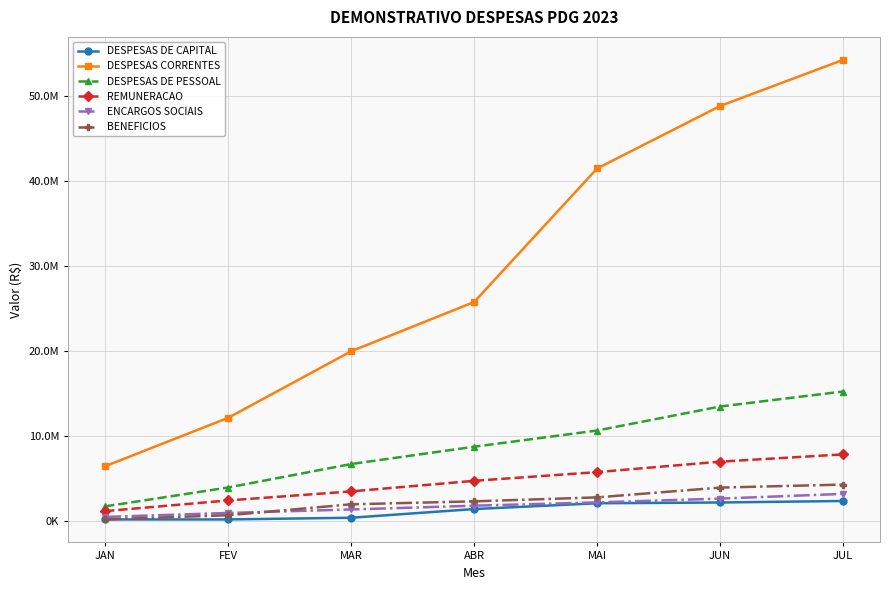

Rank the series by their maximum value, from lowest to highest.

DESPESAS DE CAPITAL, ENCARGOS SOCIAIS, BENEFICIOS, REMUNERACAO, DESPESAS DE PESSOAL, DESPESAS CORRENTES